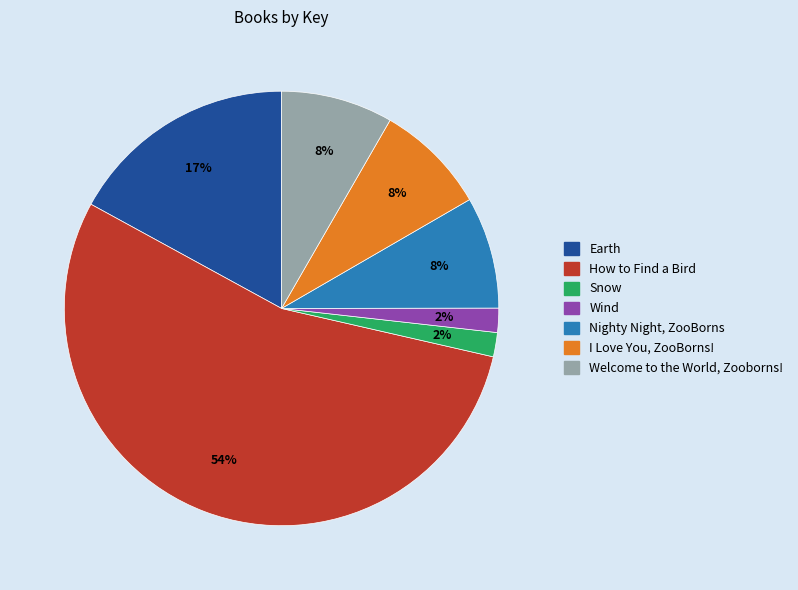

Is there a majority slice in this chart?

Yes